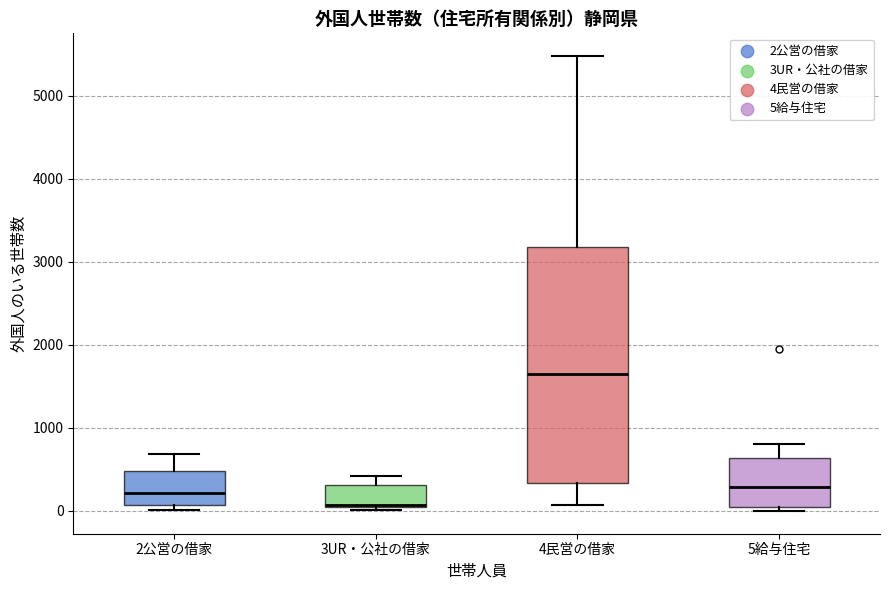

Reading left to right, transcribe this box plot: for each box, give where its median line is, the range the box spans, and where its two whiskers end, as read against the y-axis. The values are not printed on the chart, so give them approximately, as read against the axis.

2公営の借家: median 200, box 100 to 500, whiskers 0 to 700
3UR・公社の借家: median 100 (drawn on the box's lower edge), box 0 to 300, whiskers 0 (just below the box's lower edge) to 400
4民営の借家: median 1600, box 300 to 3200, whiskers 100 to 5500
5給与住宅: median 300, box 0 to 600, whiskers 0 (just below the box's lower edge) to 800